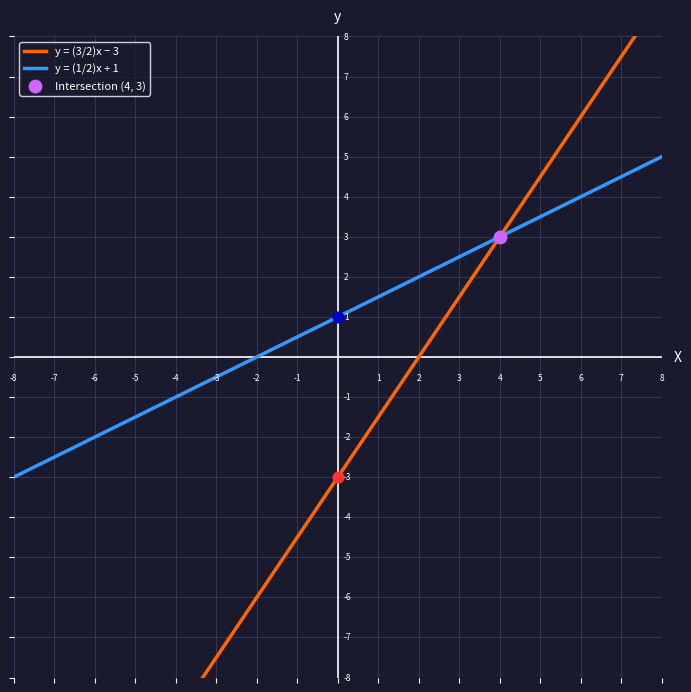

Which series has the largest Y range (max minus min)?

y = (3/2)x − 3